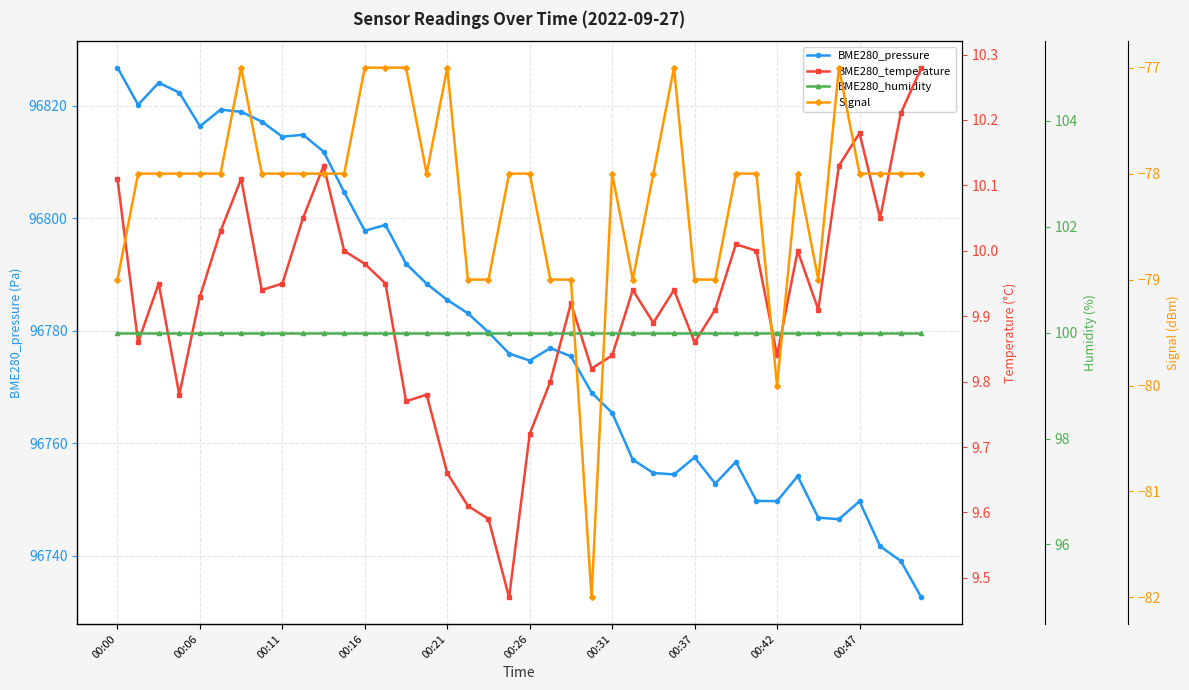

At which label is BME280_humidity closest to 100?

00:00